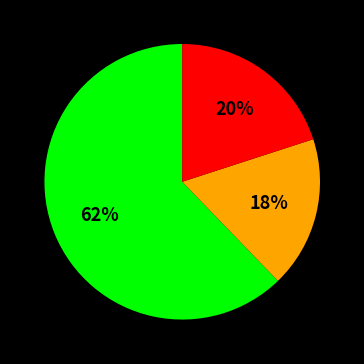

Is there any slice that represents more than half of the pie?

Yes